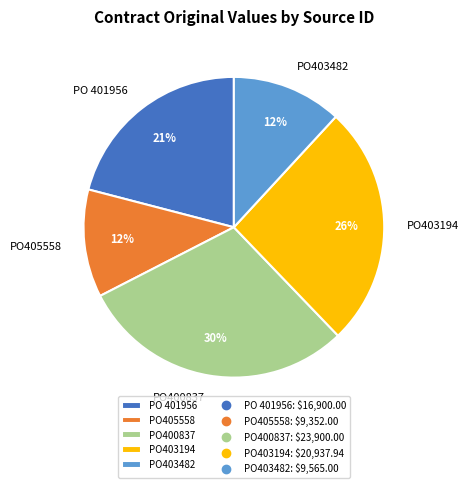

Is PO403482 the majority of the pie?

No